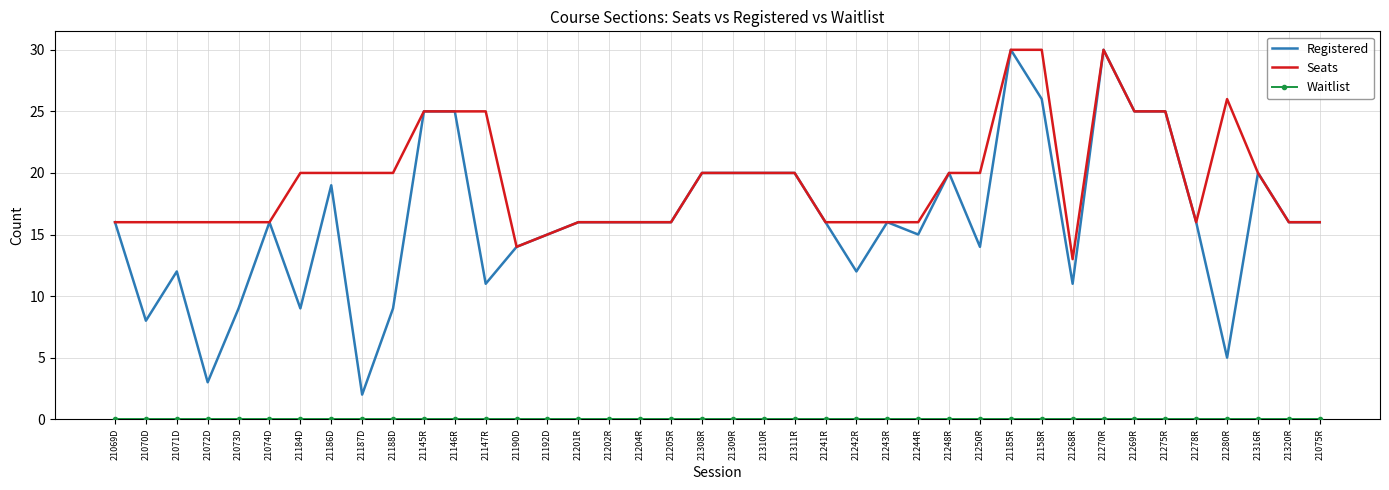

Which series changed the most between 21184D and 21308R?

Registered